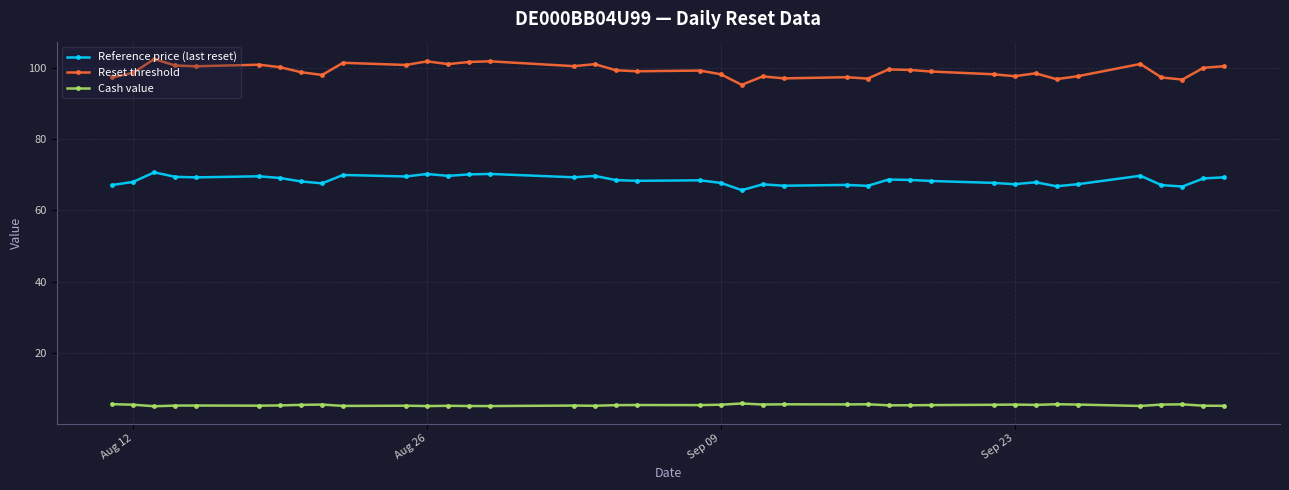

Which series has the widest spread of values?

Reset threshold